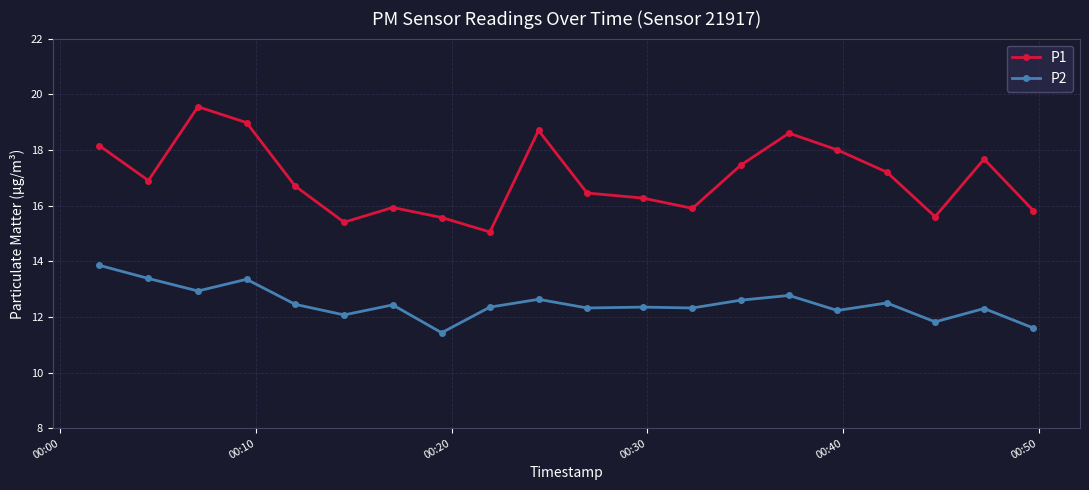

Which series has the largest total across all categories?

P1